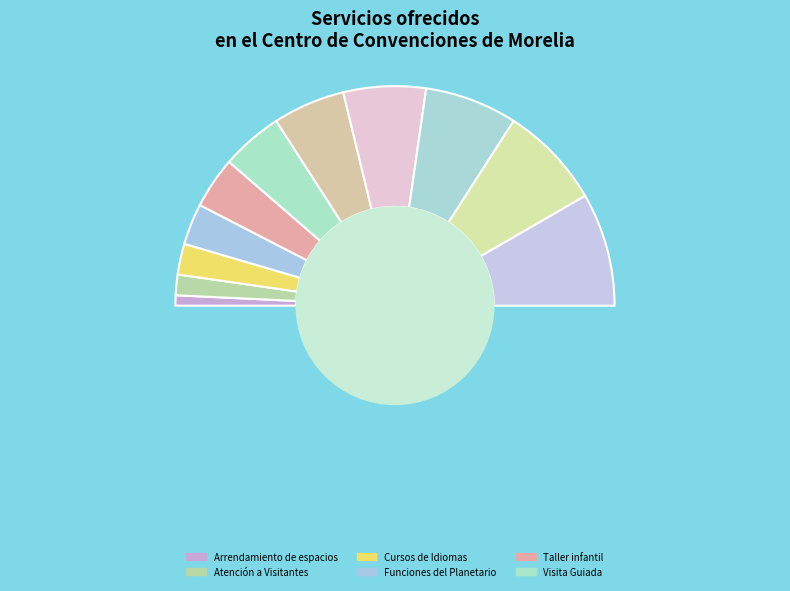

How many slices are in this pie chart?

12